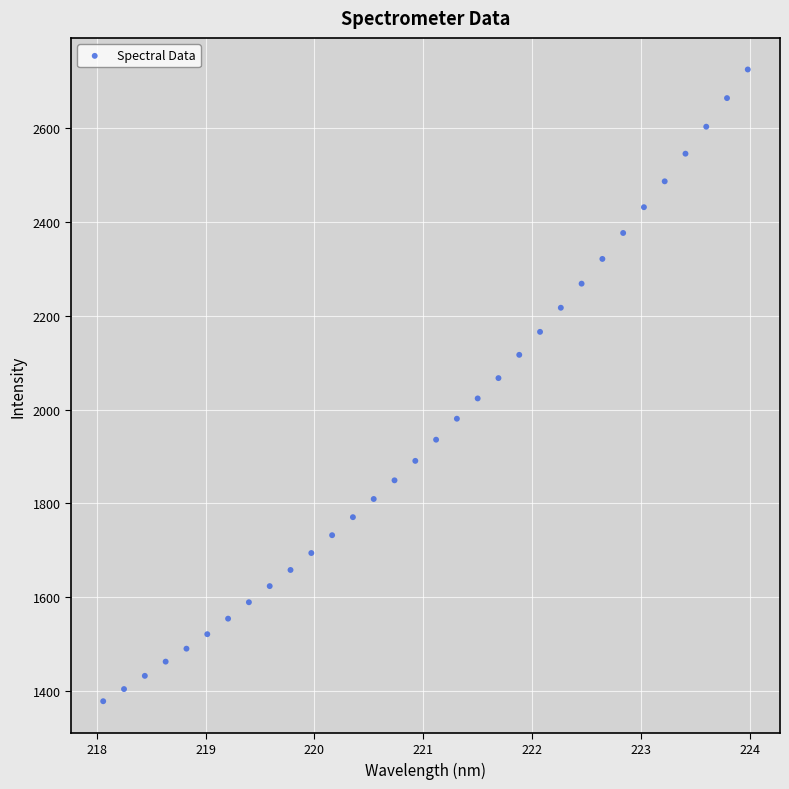

What is the range of Y values (max minus min)?

1348.4